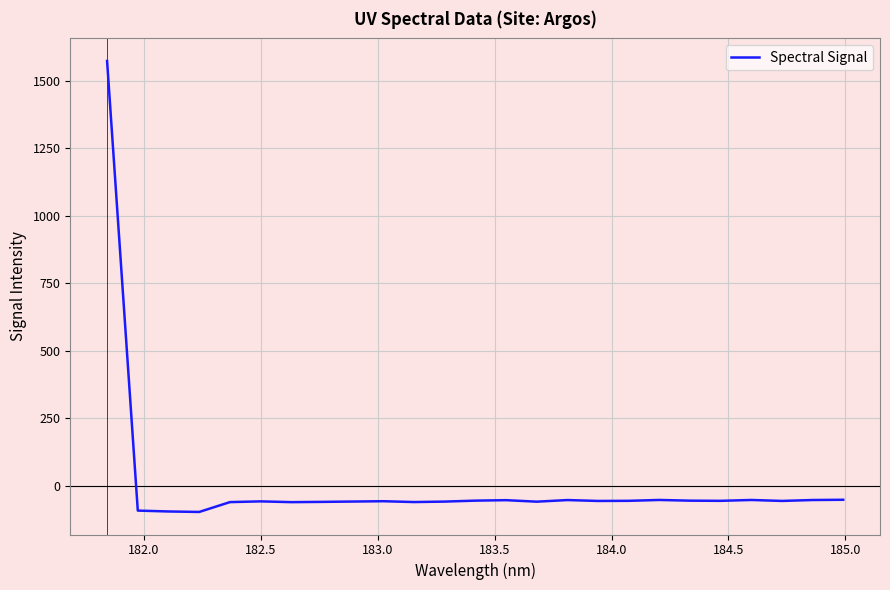

What is the maximum value shown in the chart?

1573.9